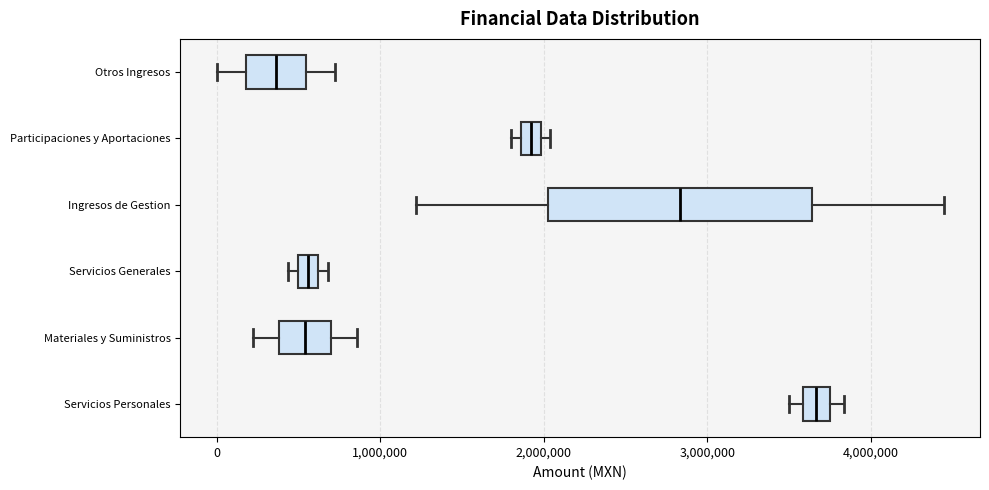

Comparing the boxes themselves (not the whiskers), which one is the widest?

Ingresos de Gestion